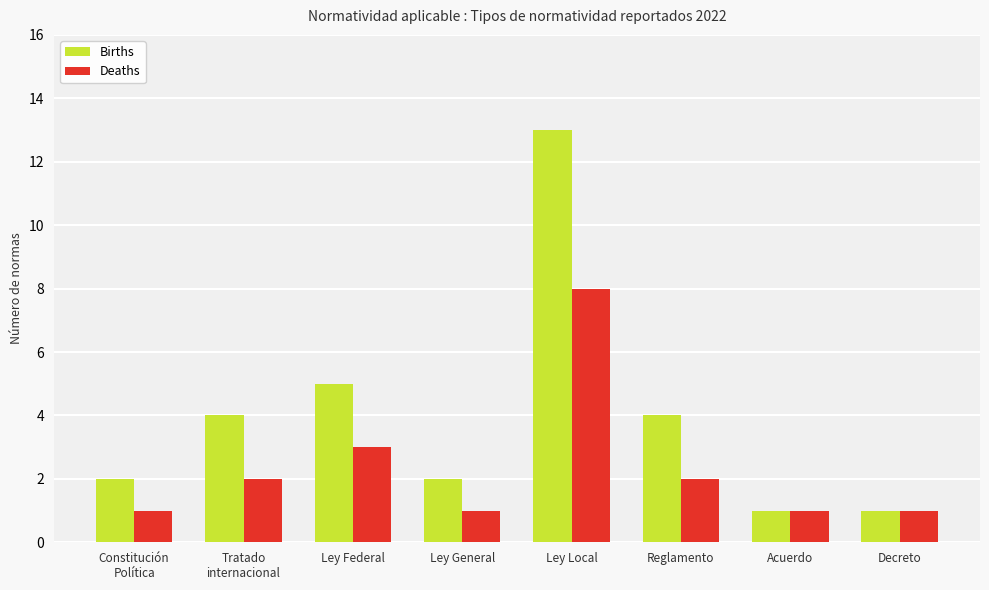

The value of Deaths at Reglamento is 1. True or false?

False